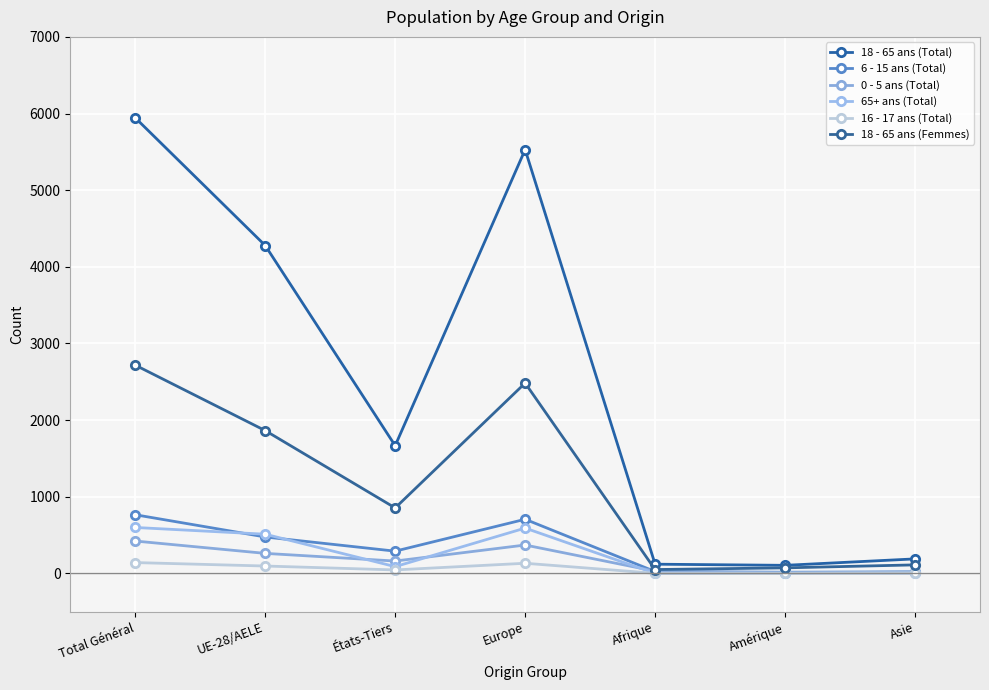

How many data points in 18 - 65 ans (Femmes) are less than 854?

3